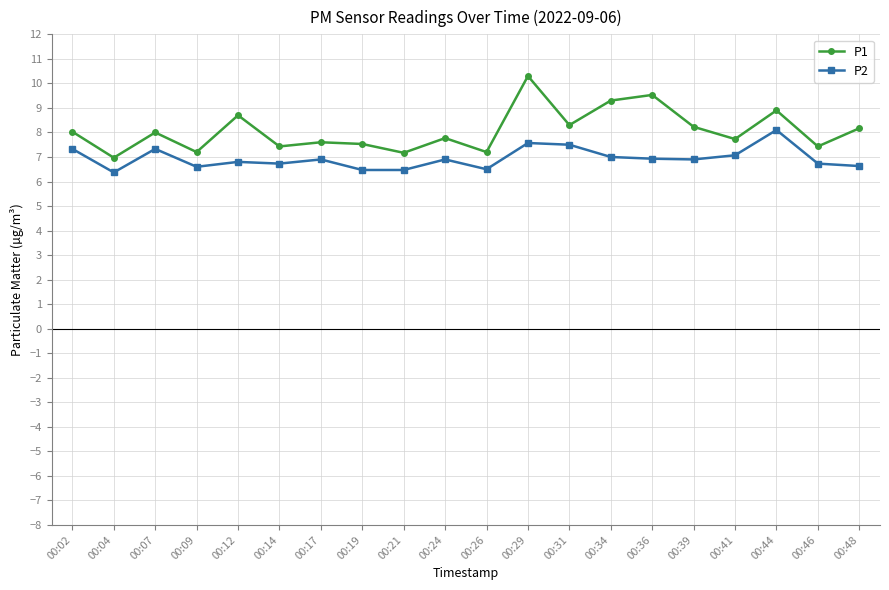

The P1 series shows 7.2 at 00:21. True or false?

True